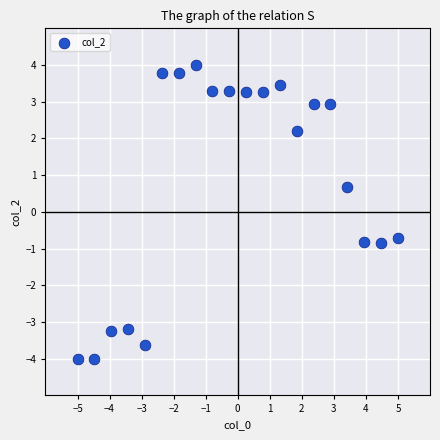

What is the range of X values (max minus min)?

10.0